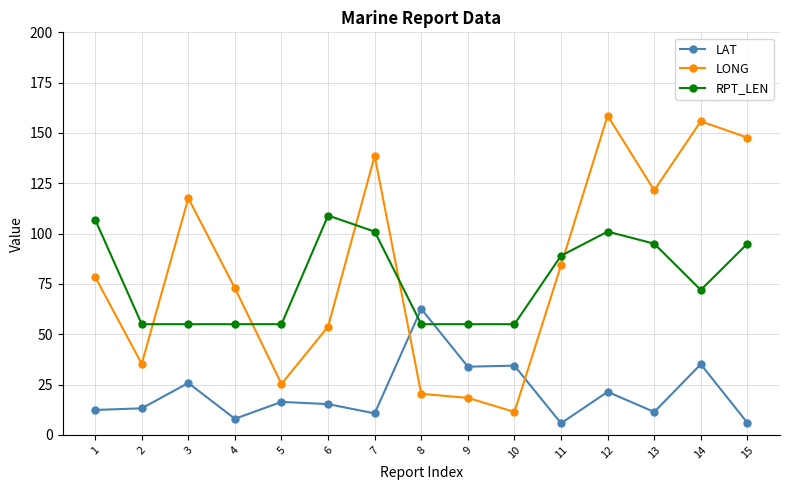

Which series ends up on top after the final intersection of LAT and RPT_LEN?

RPT_LEN